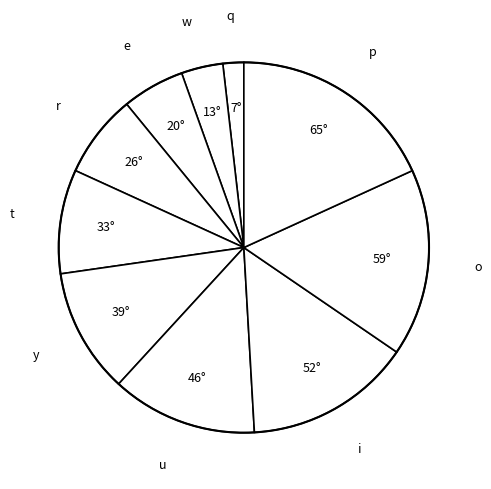

Which category has the smallest portion of the pie?

q